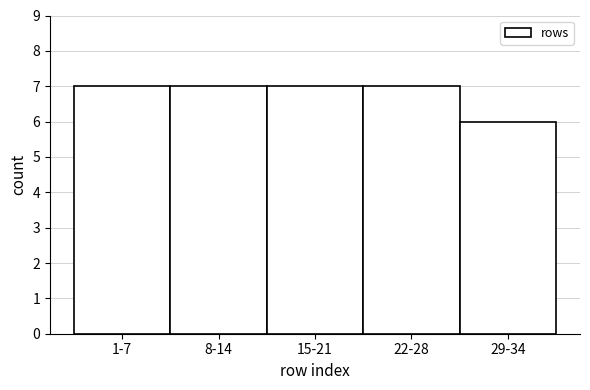

Reading right to left, extract all data points from this chart.

6	7	7	7	7